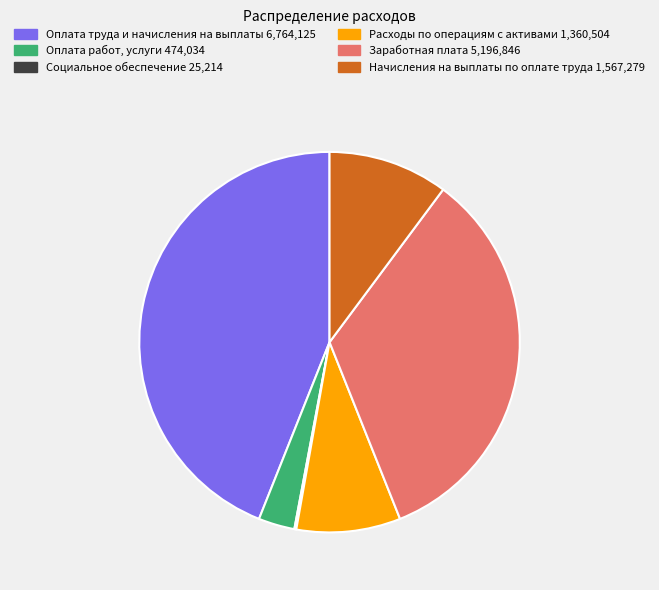

Which slice is the largest?

Оплата труда и начисления на выплаты